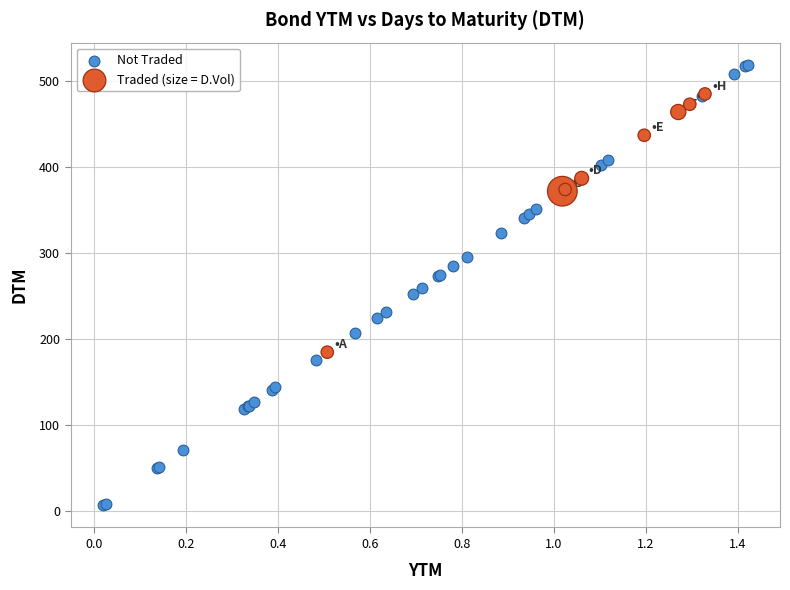

Which series has the widest spread of Y values?

Not Traded